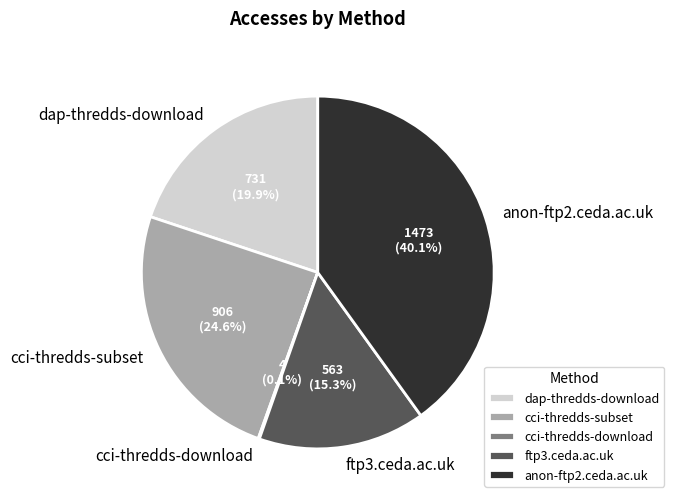

Does any single category account for the majority?

No